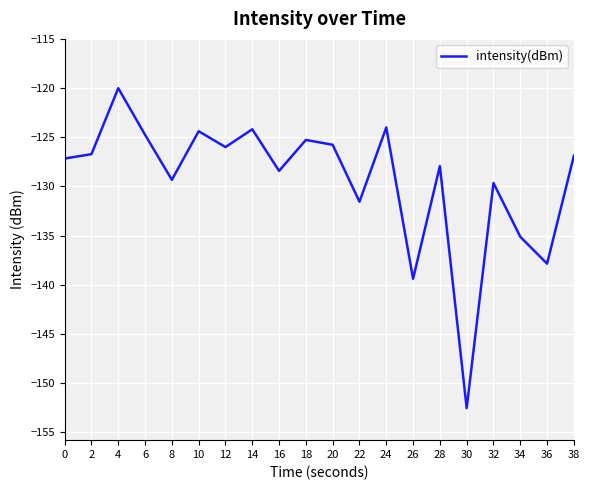

Where does the data first go above -126?

4